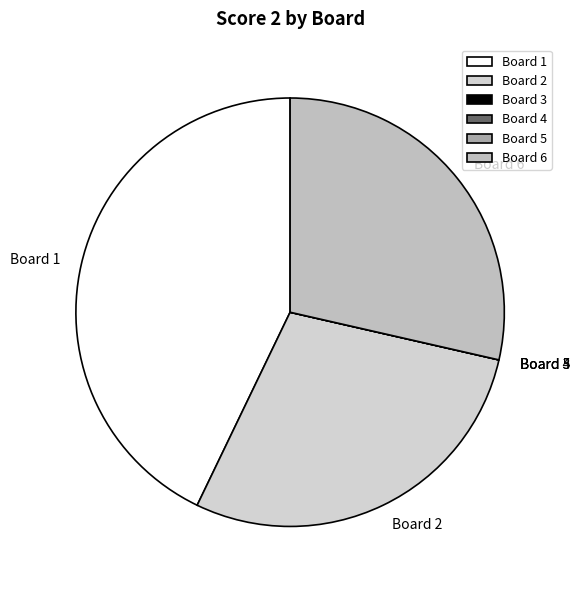

Is it true that Board 2 is 22% of the pie?

False